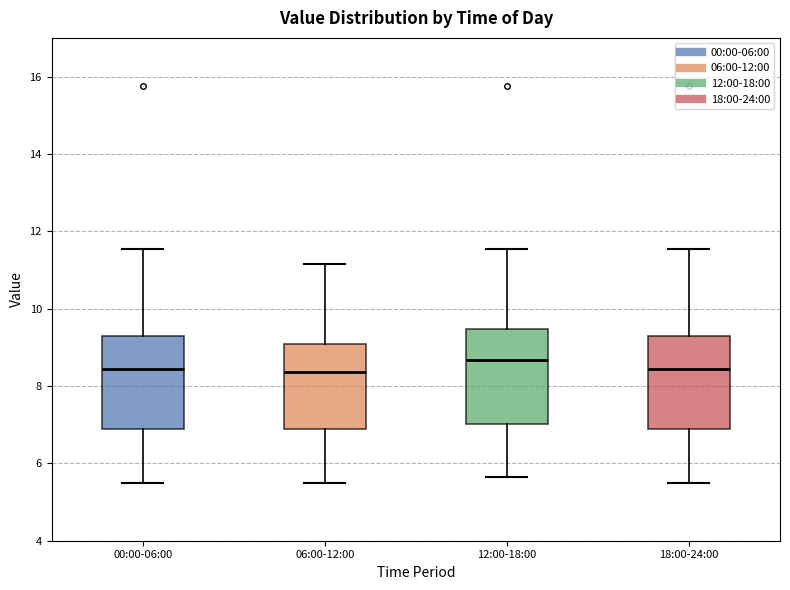

Which box has the highest median line?

12:00-18:00